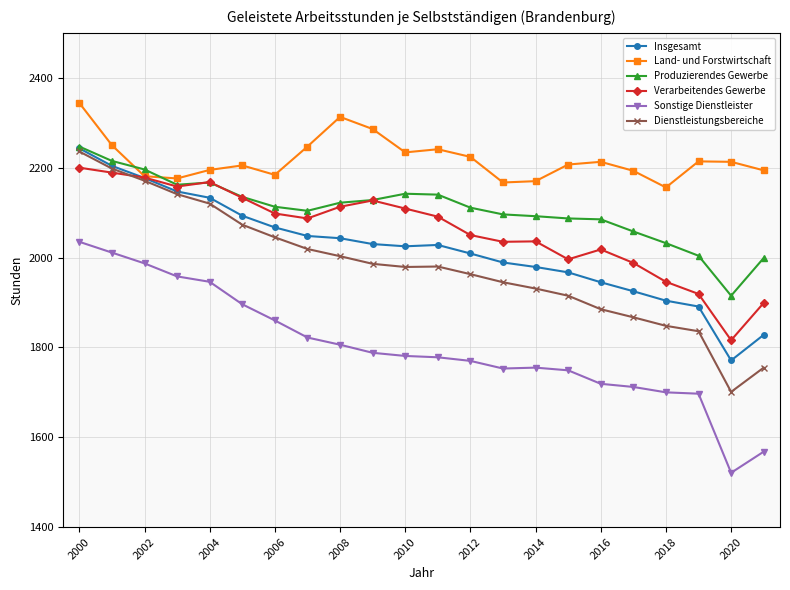

Which series has the largest total across all categories?

Land- und Forstwirtschaft